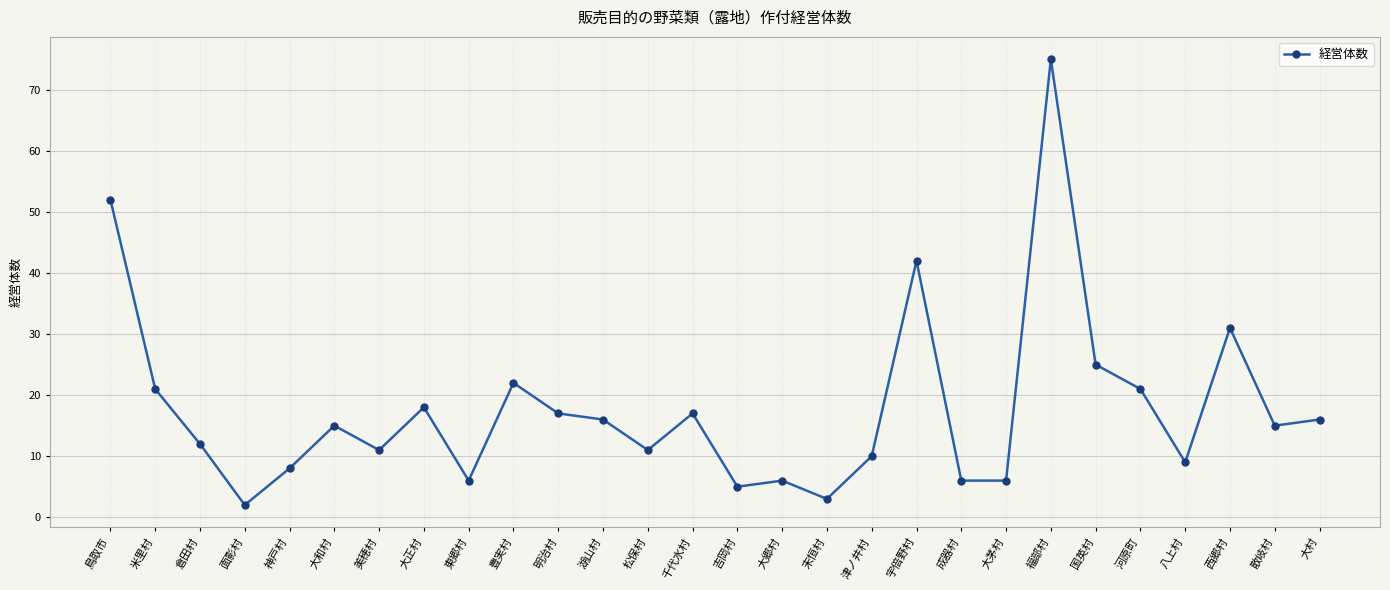

True or false: the data shows 6 at 大郷村.

True